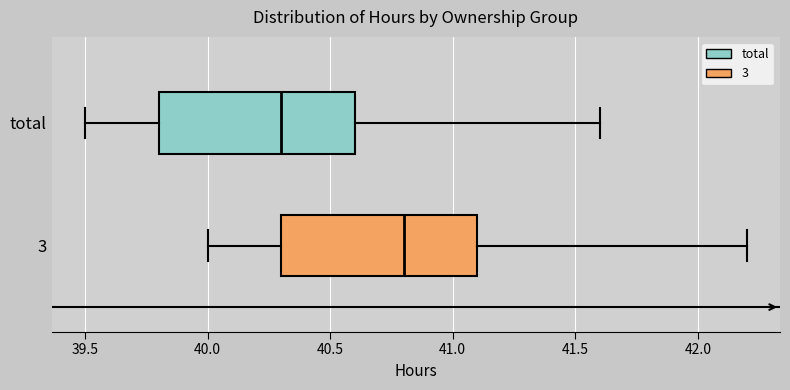

Reading bottom to top, read every box against the x-axis: the position of its median line, the range the box covers, and the ends of its whiskers. The values are not printed on the chart, so give them approximately, as read against the axis.

3: median 40.8, box 40.3 to 41.1, whiskers 40.0 to 42.2
total: median 40.3, box 39.8 to 40.6, whiskers 39.5 to 41.6